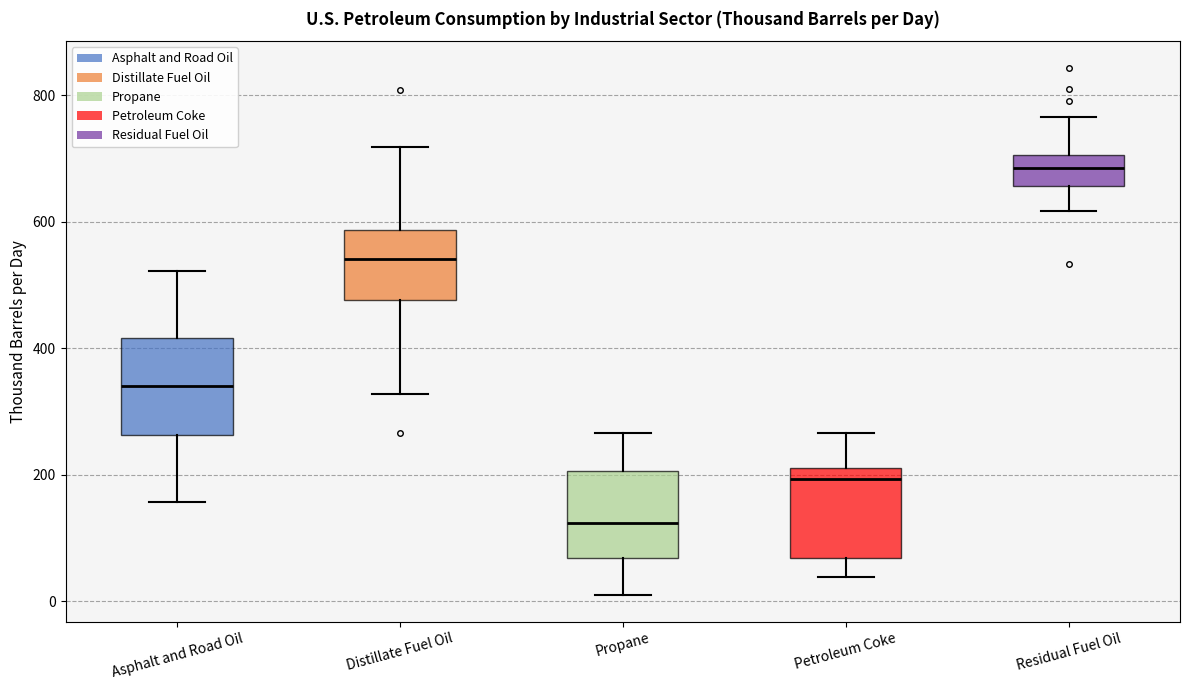

Reading left to right, transcribe this box plot: for each box, give where its median line is, the range the box spans, and where its two whiskers end, as read against the y-axis. The values are not printed on the chart, so give them approximately, as read against the axis.

Asphalt and Road Oil: median 340, box 260 to 420, whiskers 160 to 520
Distillate Fuel Oil: median 540, box 480 to 580, whiskers 320 to 720
Propane: median 120, box 60 to 200, whiskers 0 to 260
Petroleum Coke: median 200, box 60 to 220, whiskers 40 to 260
Residual Fuel Oil: median 680, box 660 to 700, whiskers 620 to 760